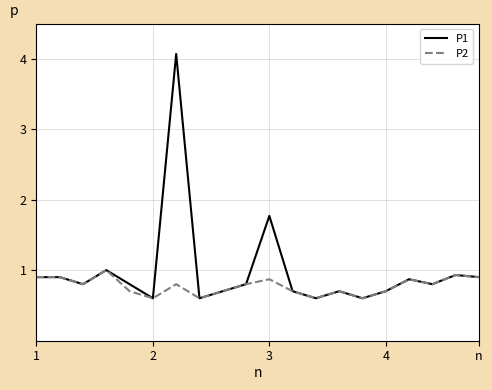

Which series has the widest spread of values?

P1